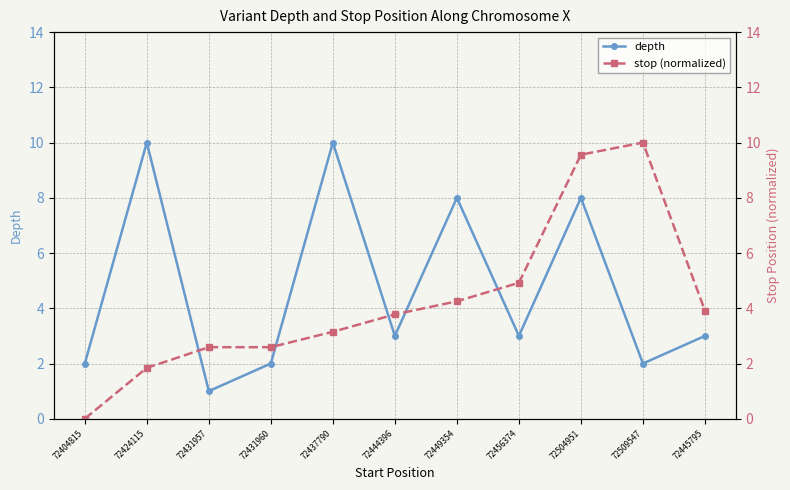

Does the chart display data point markers on the line(s)?

Yes